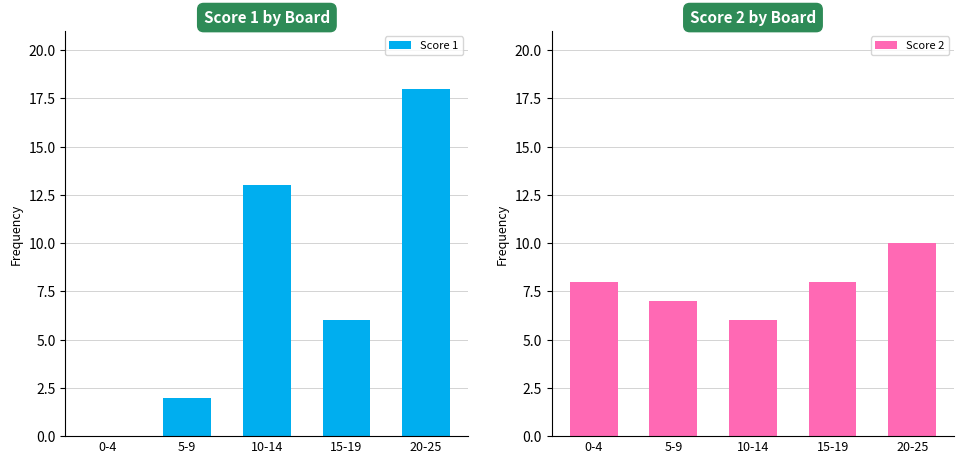

Reading left to right, list all the values displayed in this chart.

Score 1: 0	2	13	6	18
Score 2: 8	7	6	8	10